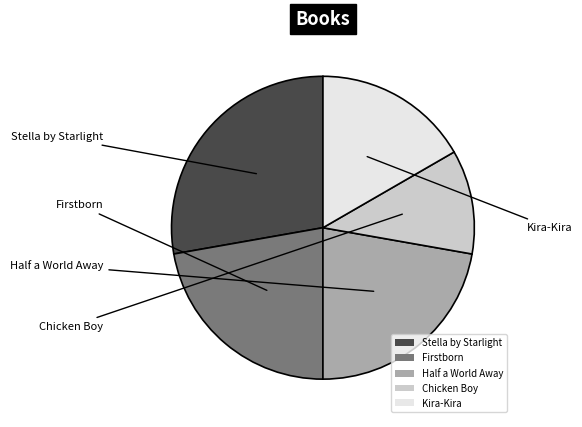

Is there any slice that represents more than half of the pie?

No